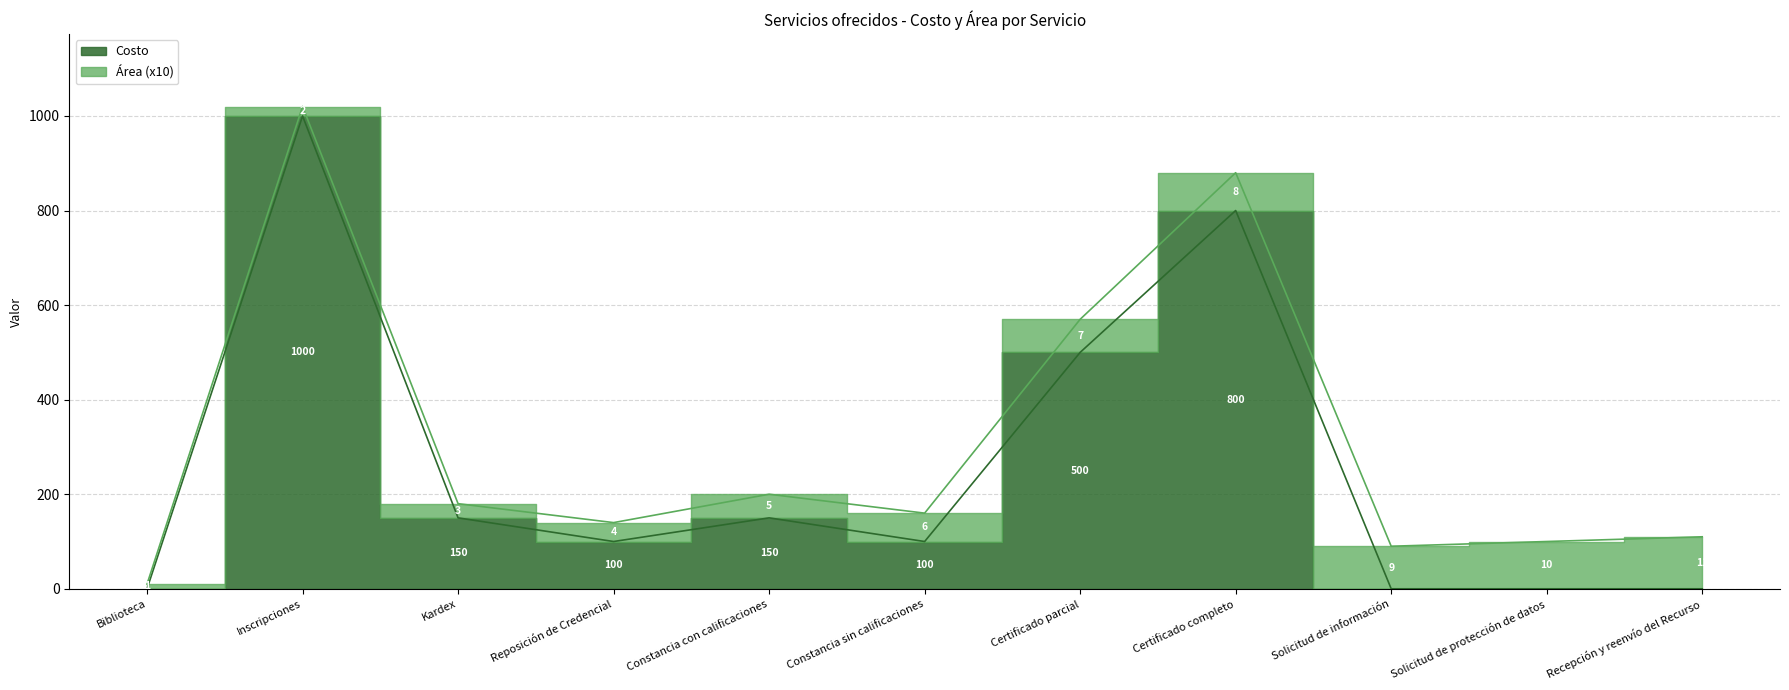

Read the value at Kardex.

150